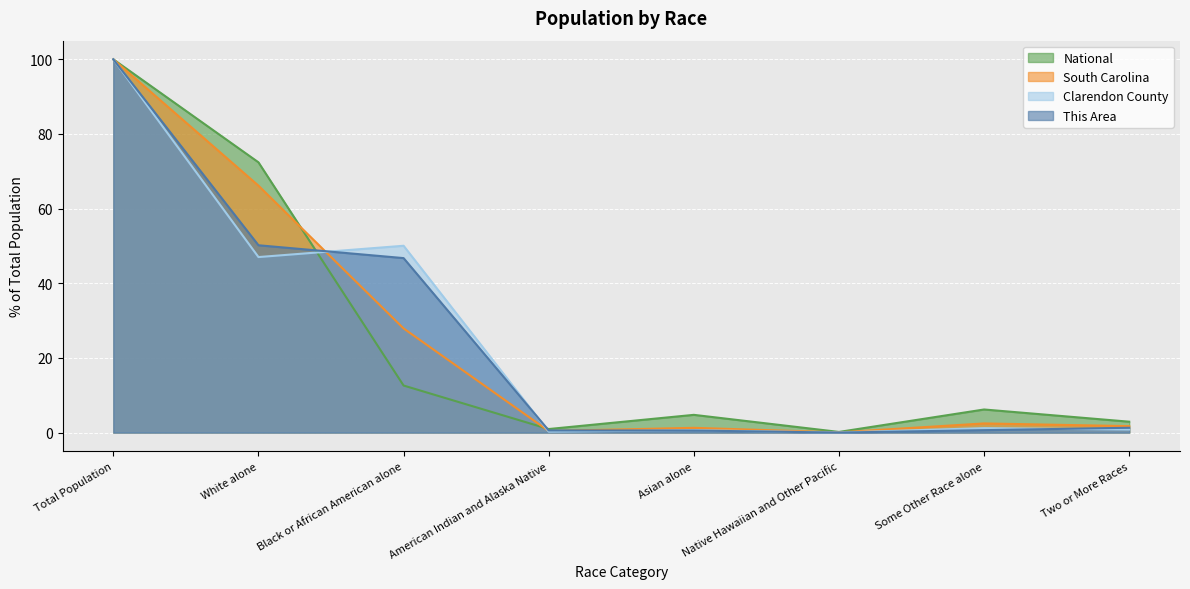

True or false: South Carolina has a value of 21.0 at White alone.

False